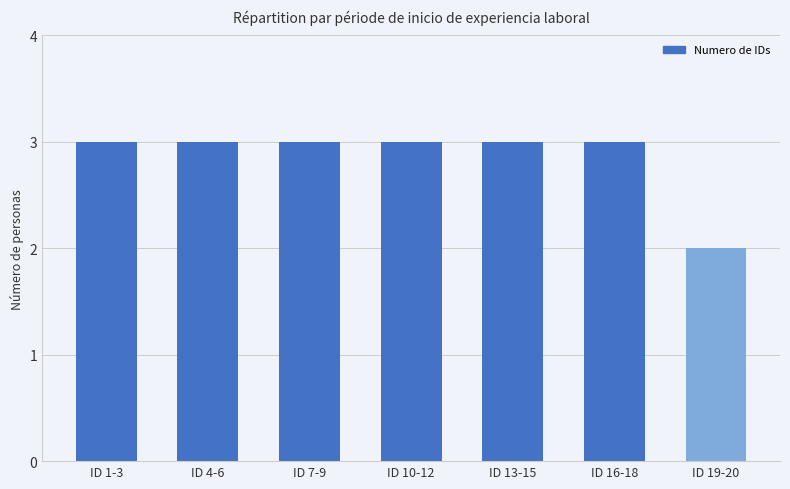

What is the maximum value shown in the chart?

3